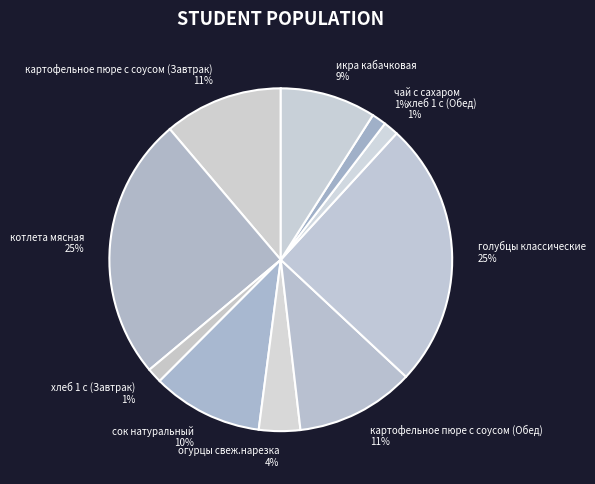

True or false: икра кабачковая accounts for 16% of the total.

False